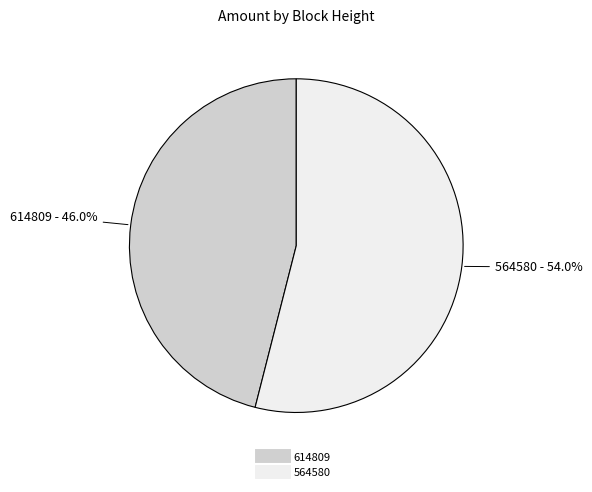

To the nearest percent, what portion does 564580 represent?

54%